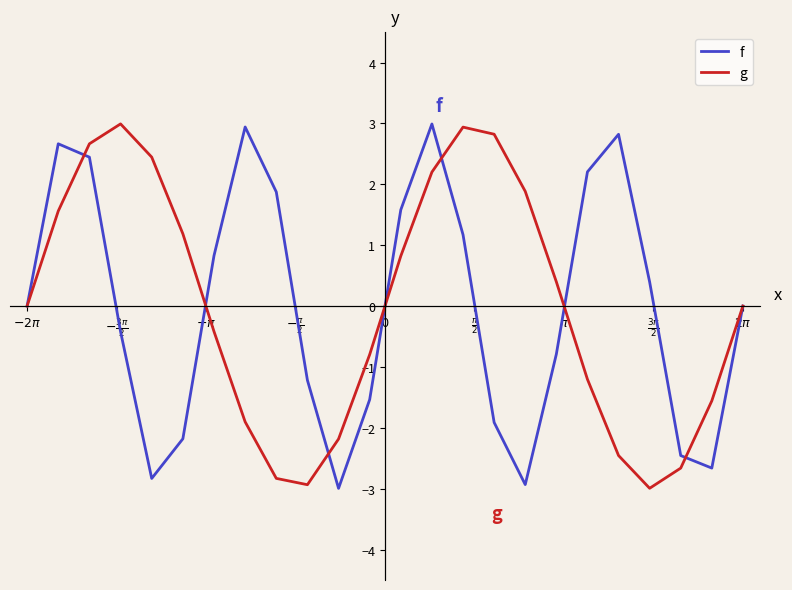

What is the maximum value shown in the chart?

3.0